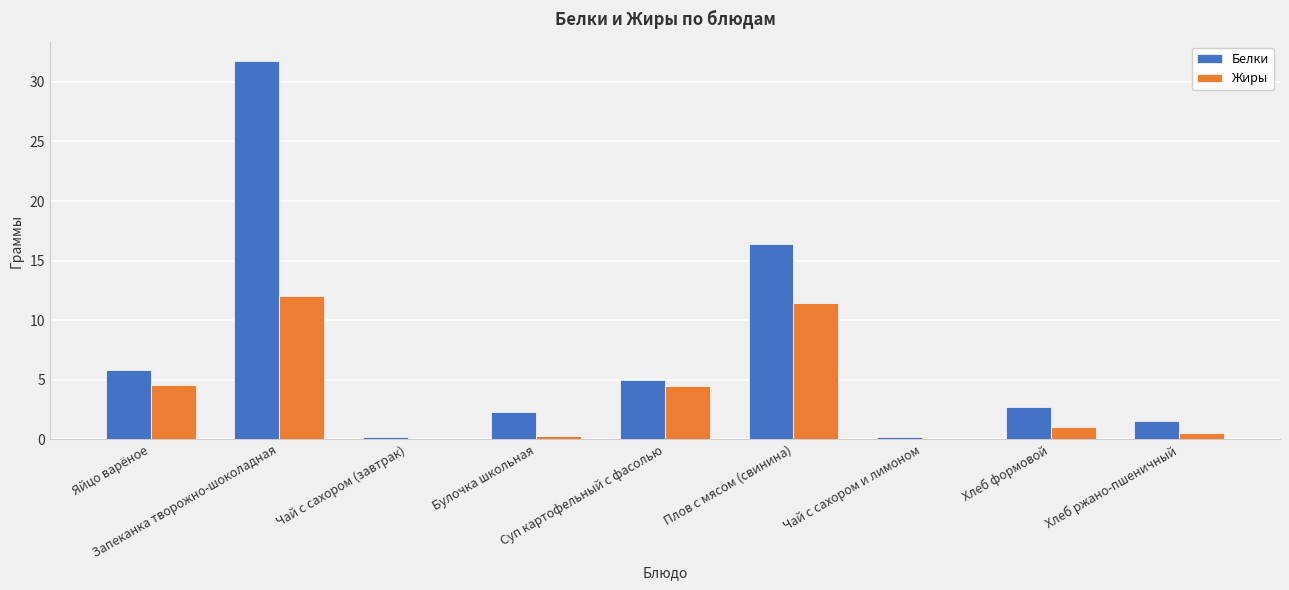

Is the value of Белки at Запеканка творожно-шоколадная greater than the value of Жиры at Булочка школьная?

Yes